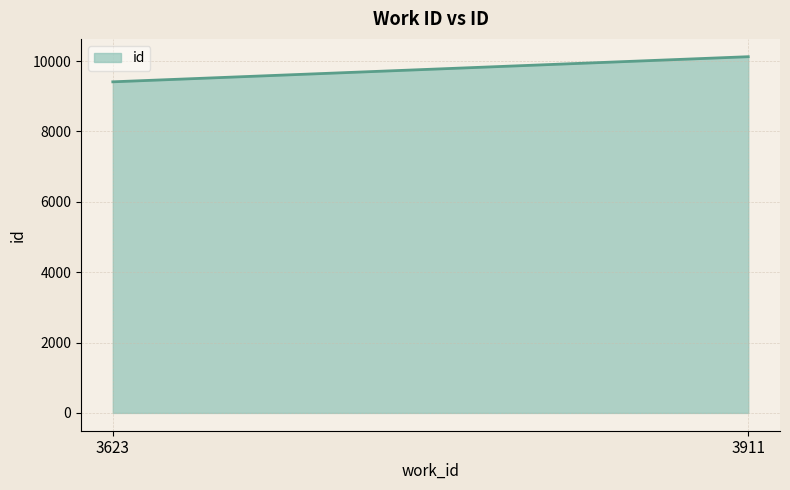

What is the value of the 1st point from the left?

9412